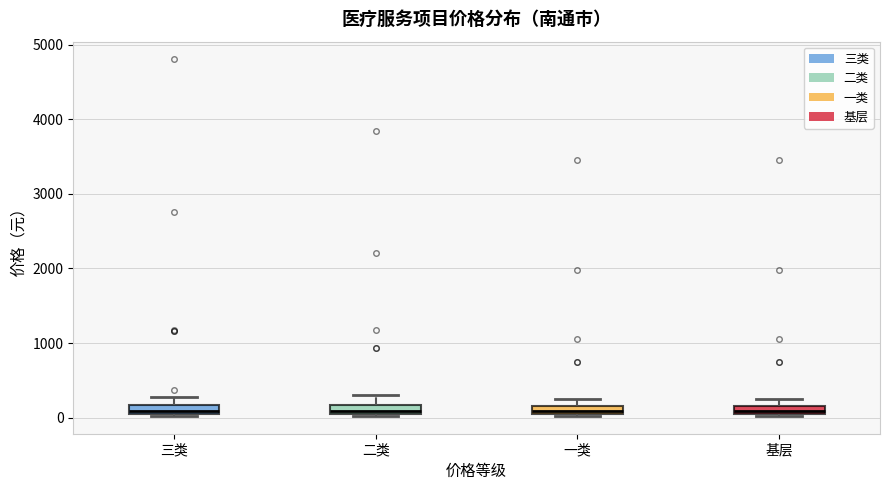

Where is the lower edge of the box for 三类 on the y-axis? The values are not printed on the chart, so give them approximately, as read against the axis.

100